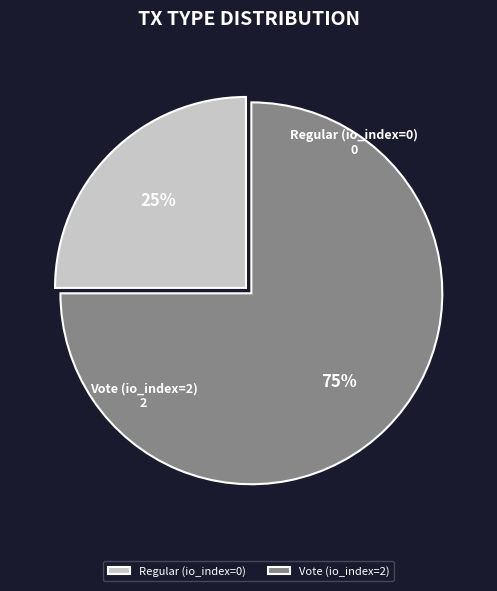

How many slices are in this pie chart?

2